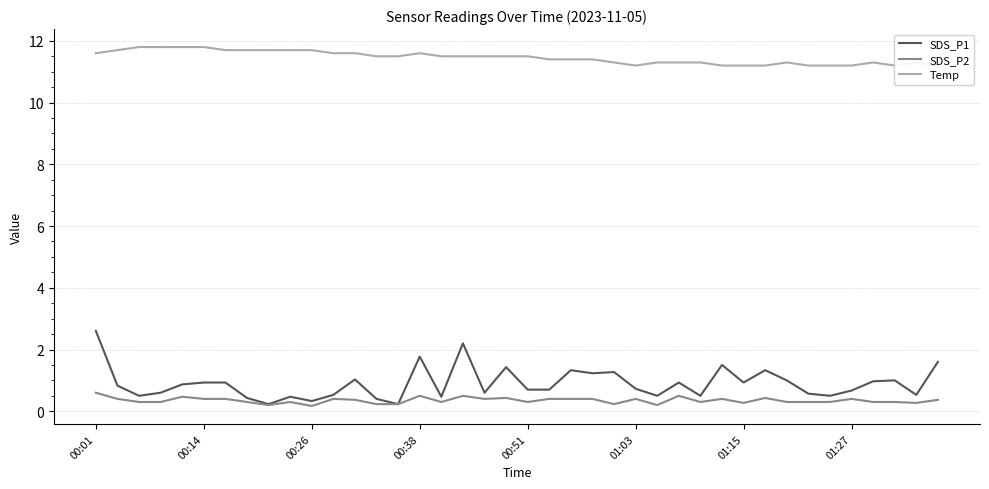

In Temp, how many points are lower than both neighbors (excluding endpoints)?

2